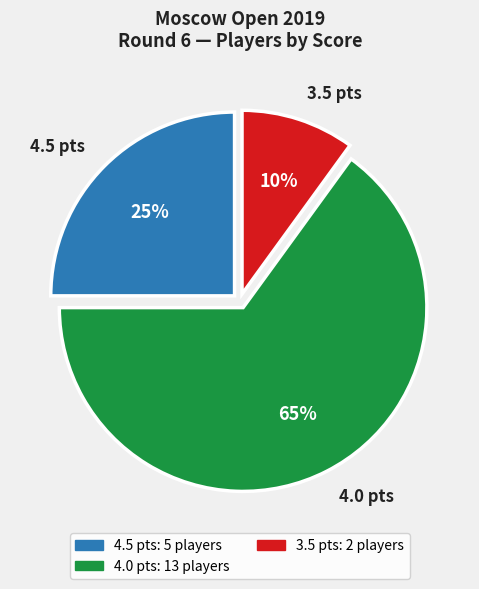

To the nearest percent, what portion does 4.5 pts represent?

25%